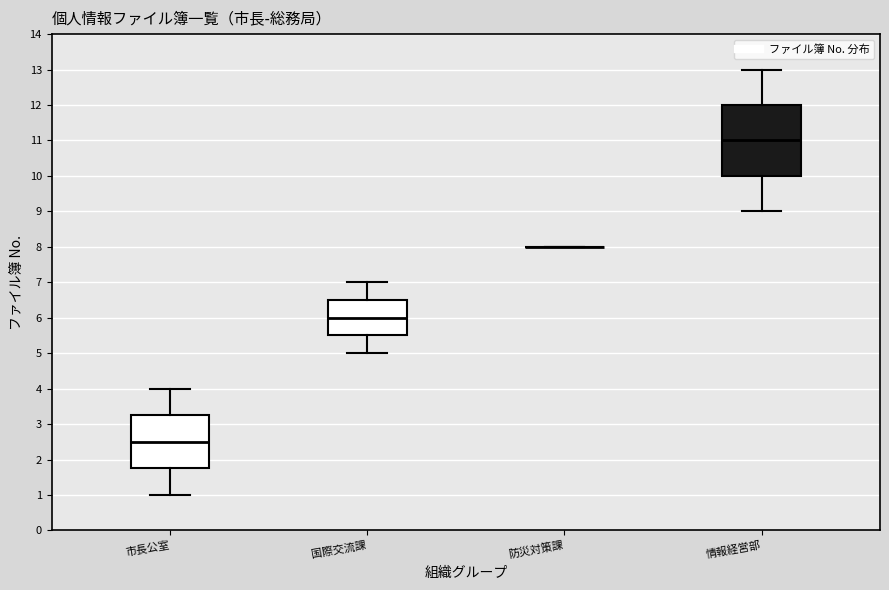

Reading left to right, read every box against the y-axis: the position of its median line, the range the box covers, and the ends of its whiskers. The values are not printed on the chart, so give them approximately, as read against the axis.

市長公室: median 2.5, box 1.8 to 3.3, whiskers 1.0 to 4.0
国際交流課: median 6.0, box 5.5 to 6.5, whiskers 5.0 to 7.0
防災対策課: box collapsed to a line at 8.0, whiskers 8.0 to 8.0
情報経営部: median 11.0, box 10.0 to 12.0, whiskers 9.0 to 13.0